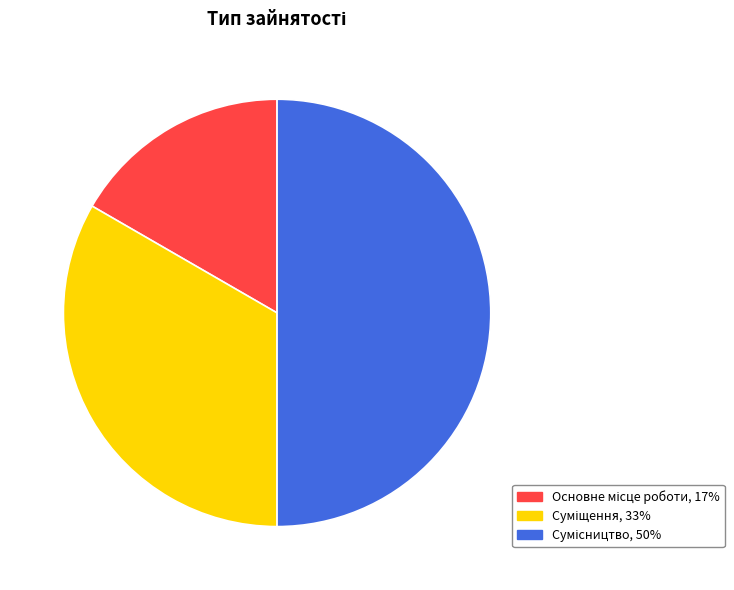

Count the number of slices in the pie.

3